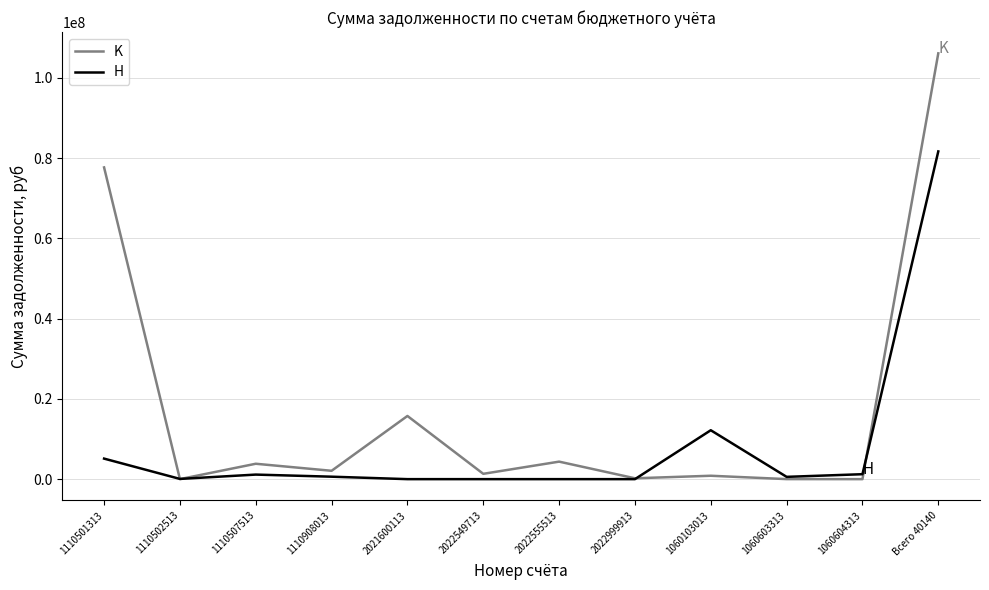

Where is H nearest to the value 40839712?

1060103013